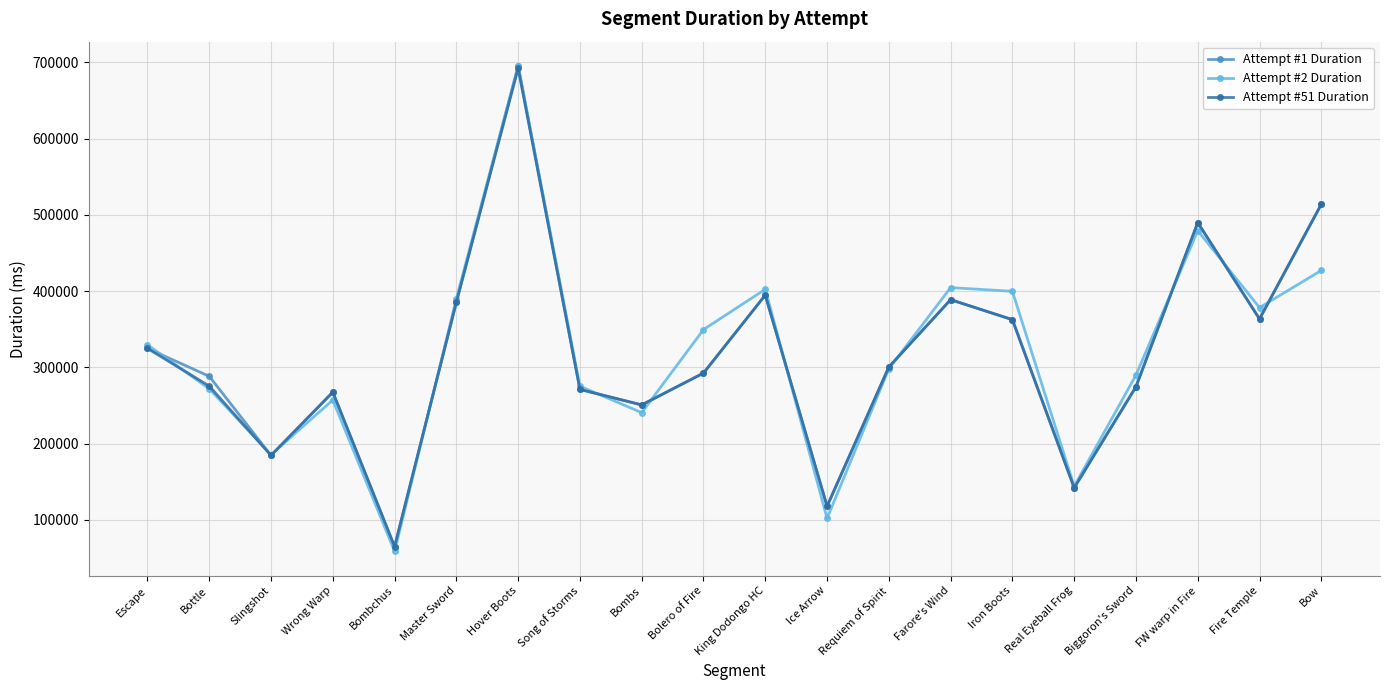

What is the average value of the Attempt #2 Duration series?

319024